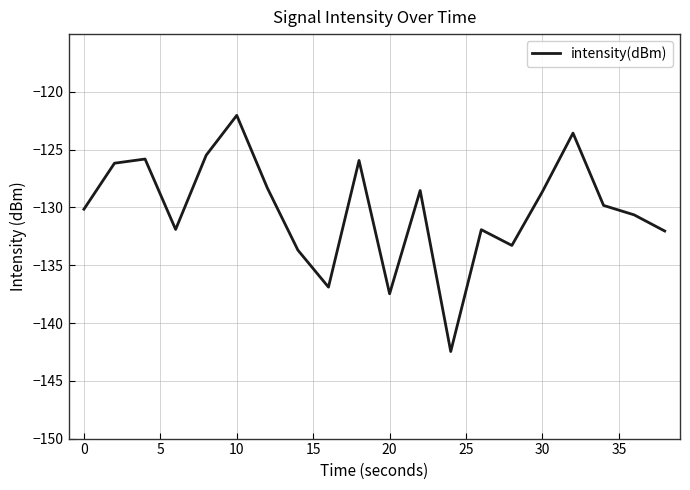

What is the difference between the maximum and minimum values?

20.4